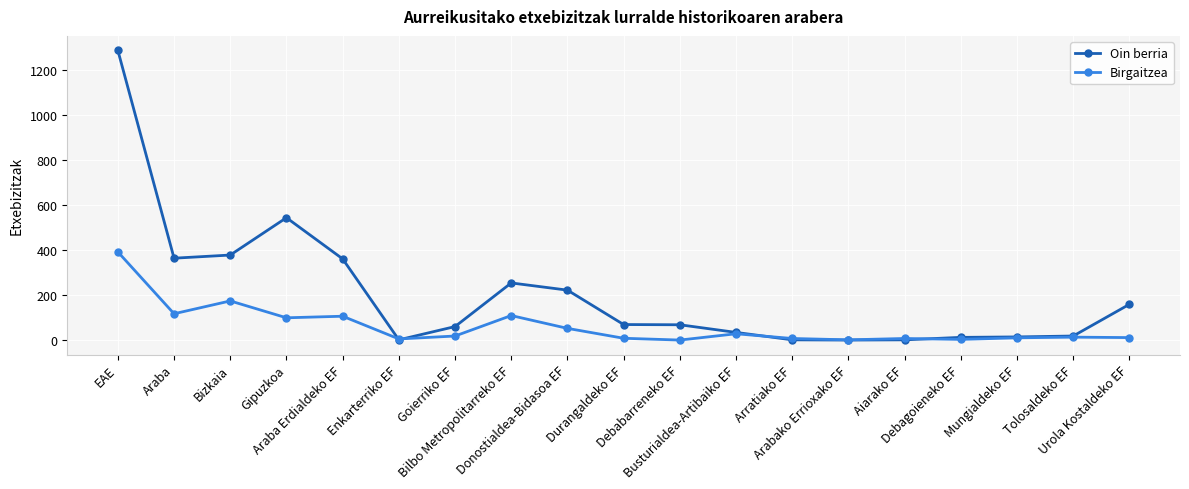

Where is Oin berria nearest to the value 645?

Gipuzkoa